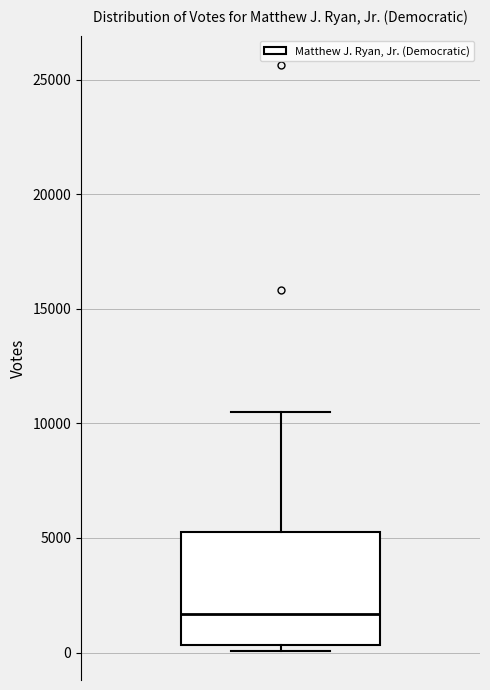

Read this box plot against the y-axis: the position of the median line, the range covered by the box, and the ends of both whiskers. The values are not printed on the chart, so give them approximately, as read against the axis.

median 1500, box 500 to 5500, whiskers 0 to 10500